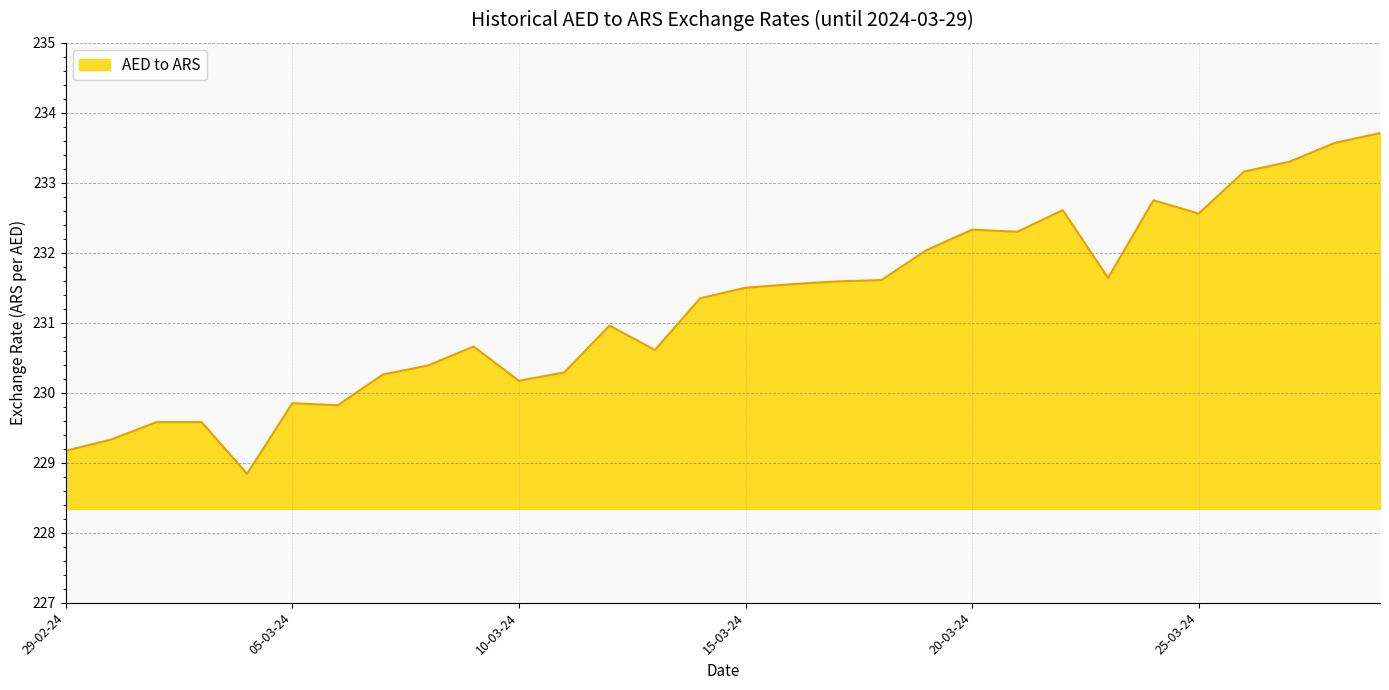

What is the difference between the maximum and minimum values?

4.9